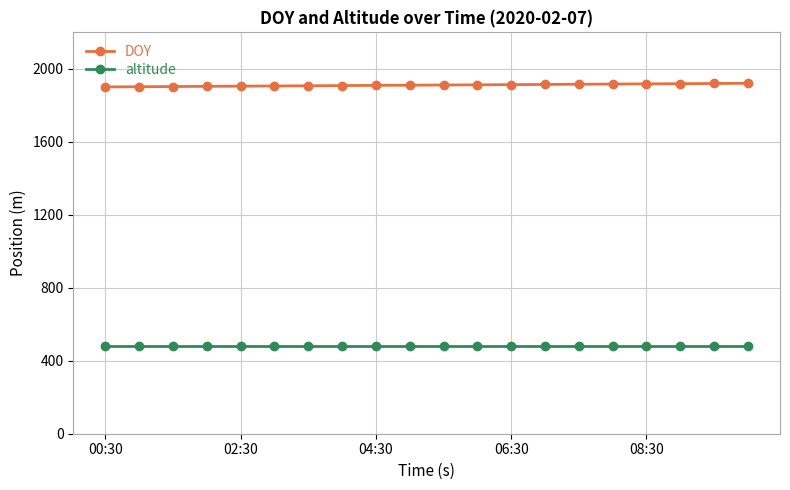

At how many categories does at least one series exceed 828?

20